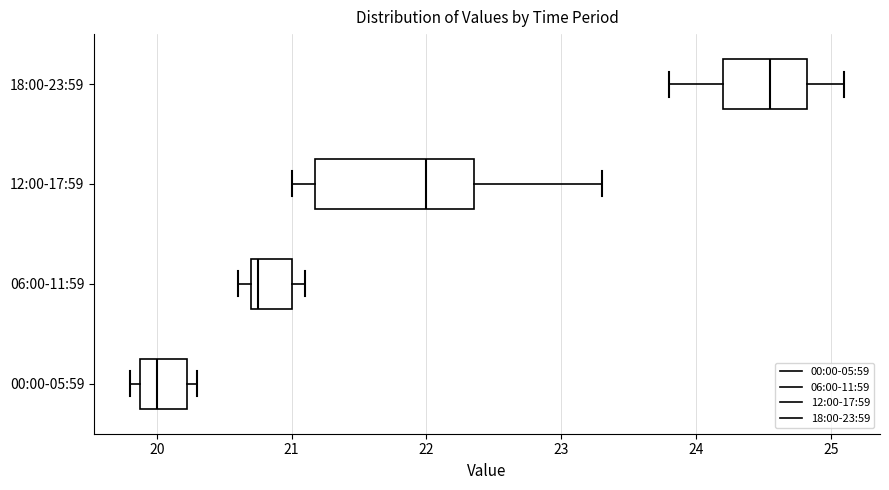

Where does the median line of the box for 00:00-05:59 sit on the x-axis? The values are not printed on the chart, so give them approximately, as read against the axis.

20.0